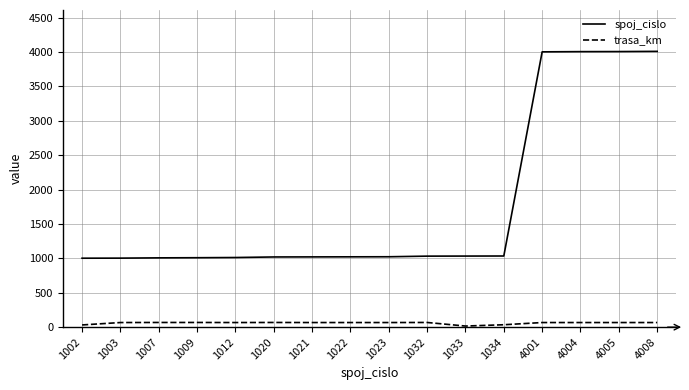

Is it true that spoj_cislo equals 1034 at 1034?

True